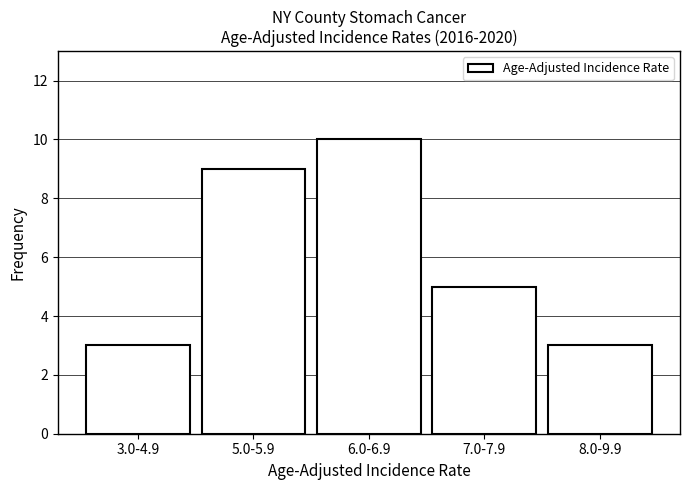

Reading left to right, transcribe all the data shown in this chart.

3.0-4.9=3	5.0-5.9=9	6.0-6.9=10	7.0-7.9=5	8.0-9.9=3